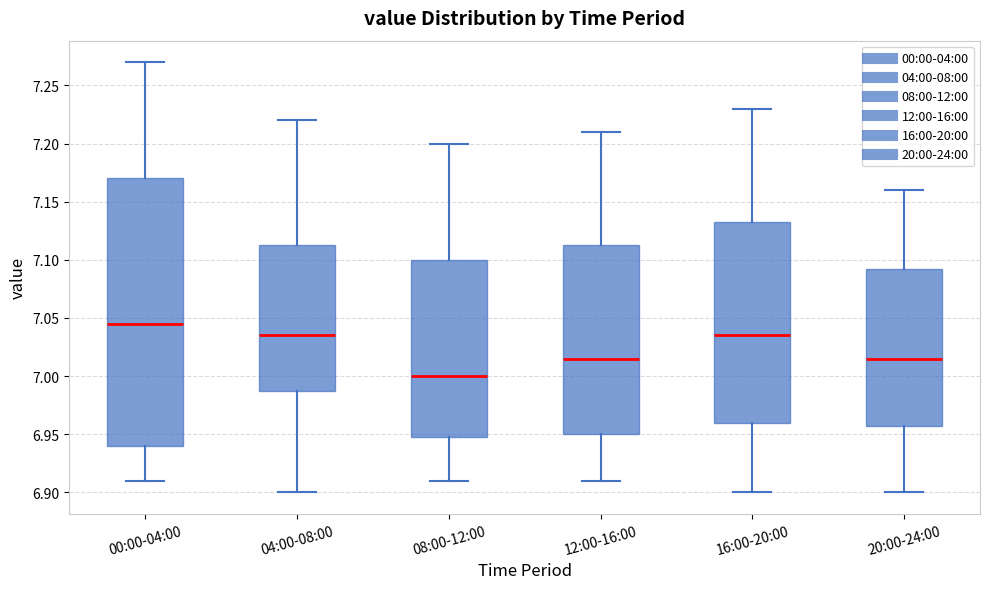

Reading left to right, read every box against the y-axis: the position of its median line, the range the box covers, and the ends of its whiskers. The values are not printed on the chart, so give them approximately, as read against the axis.

00:00-04:00: median 7.045, box 6.940 to 7.170, whiskers 6.910 to 7.270
04:00-08:00: median 7.035, box 6.990 to 7.115, whiskers 6.900 to 7.220
08:00-12:00: median 7.000, box 6.950 to 7.100, whiskers 6.910 to 7.200
12:00-16:00: median 7.015, box 6.950 to 7.115, whiskers 6.910 to 7.210
16:00-20:00: median 7.035, box 6.960 to 7.135, whiskers 6.900 to 7.230
20:00-24:00: median 7.015, box 6.960 to 7.095, whiskers 6.900 to 7.160